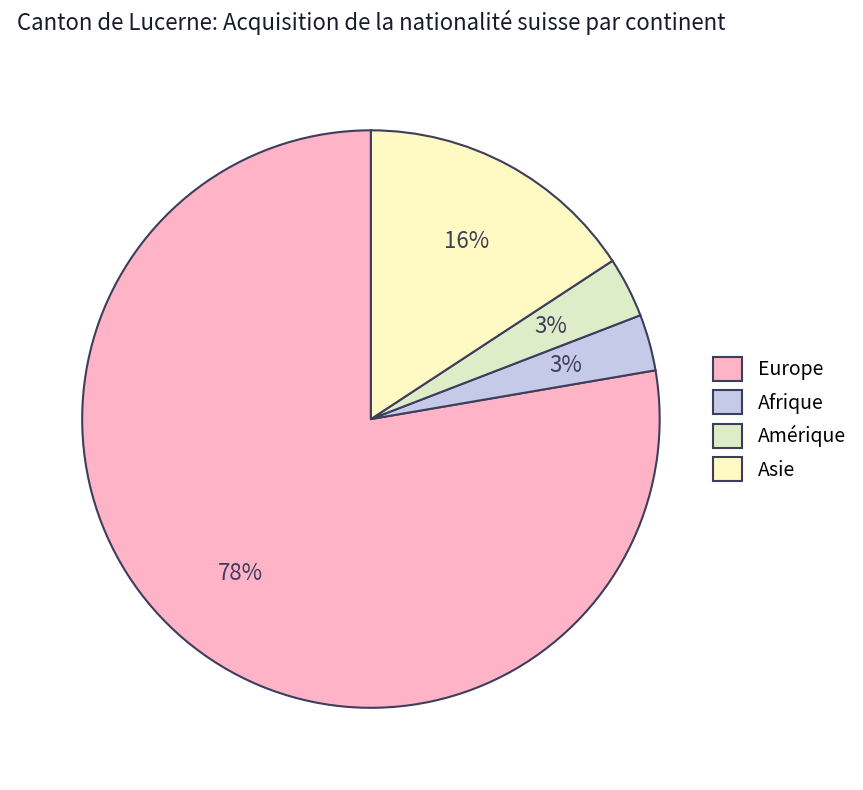

Is it true that Asie is 24% of the pie?

False